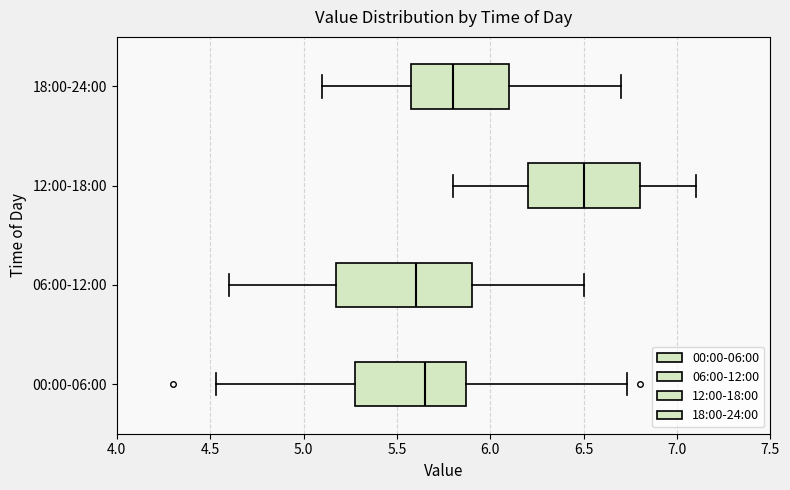

Which box is the widest, from its left edge to its right edge?

06:00-12:00